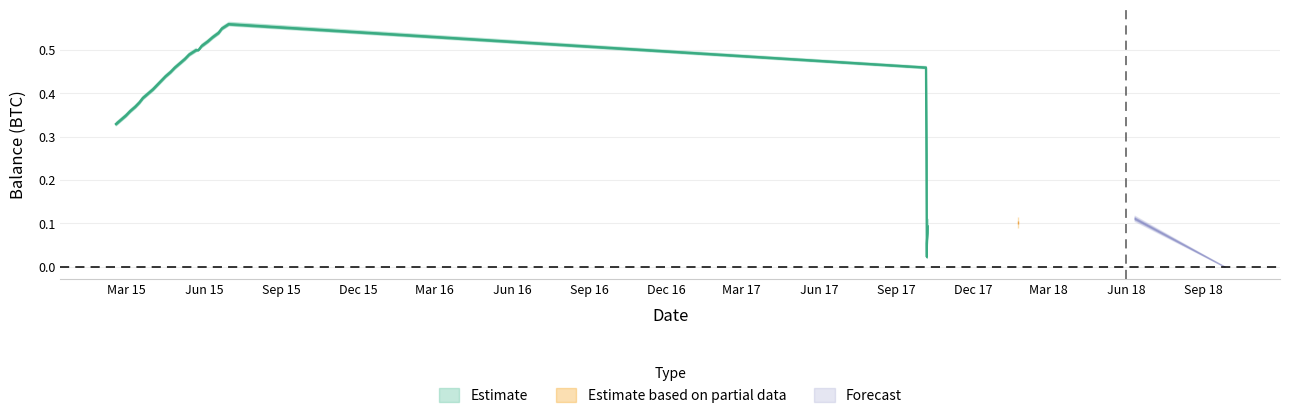

True or false: balance has more than 2 points higher than both neighbors.

False